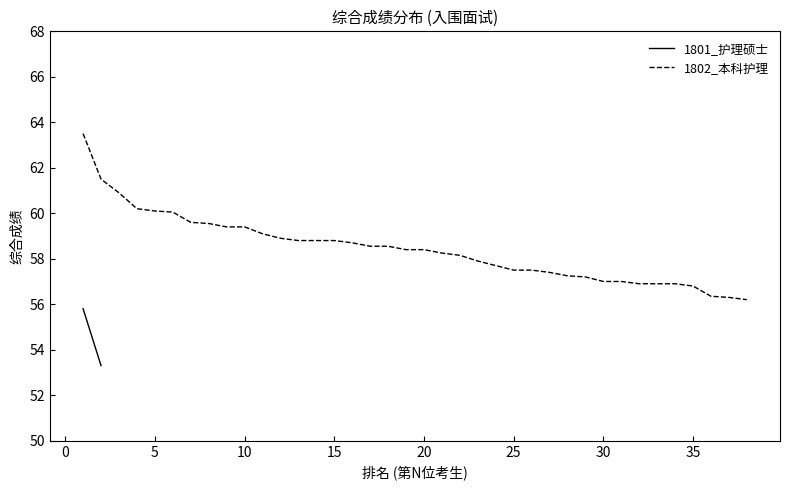

What is the lowest value of the 1802_本科护理 series?

56.2